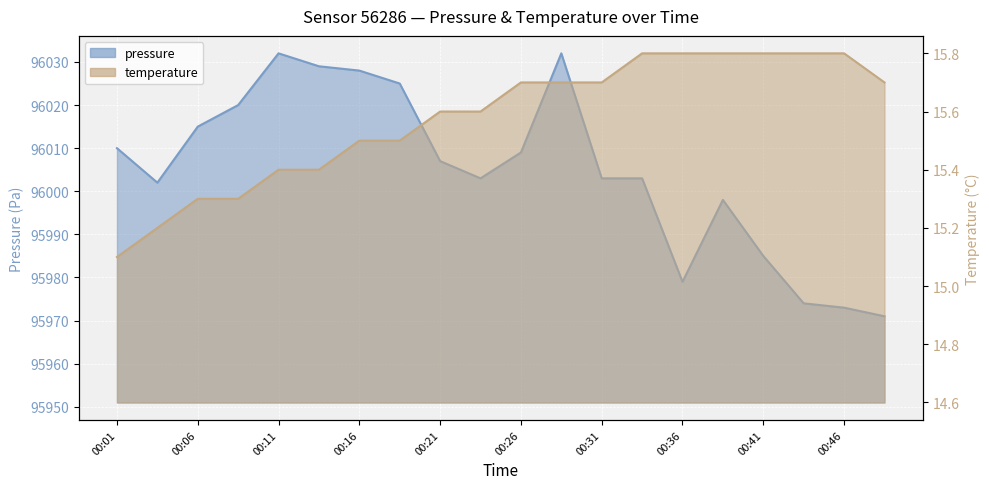

How many lines are shown in the chart?

2